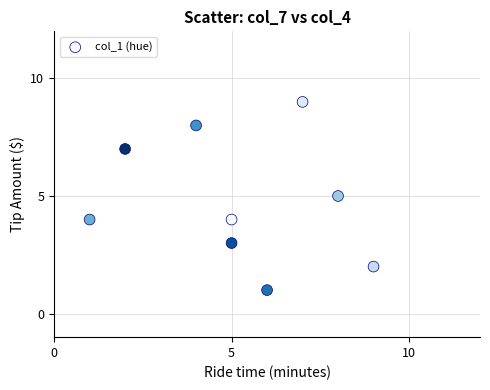

What is the range of X values (max minus min)?

8